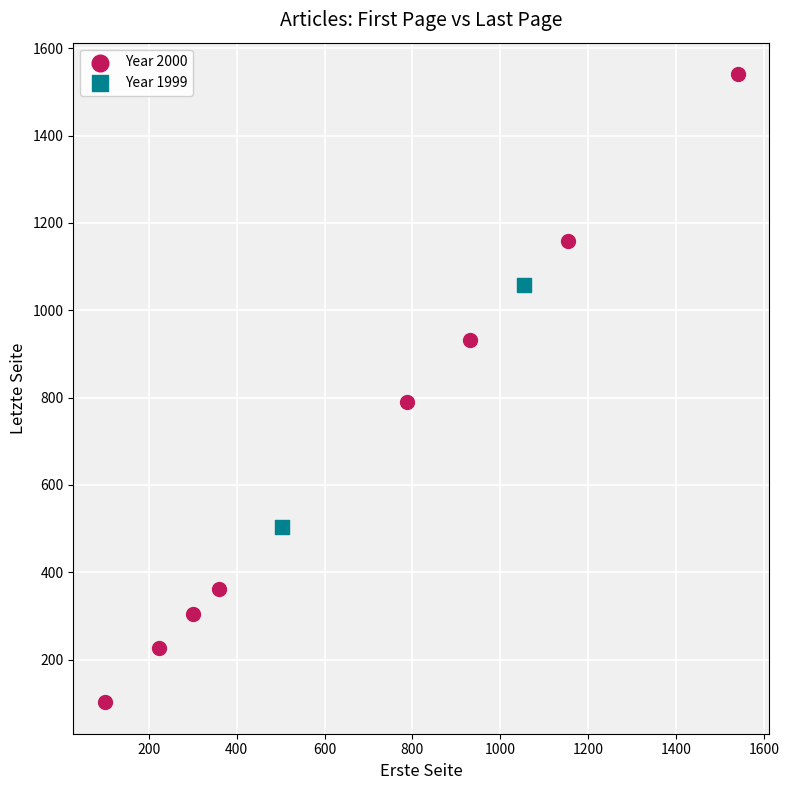

Which series reaches the minimum Y coordinate?

Year 2000